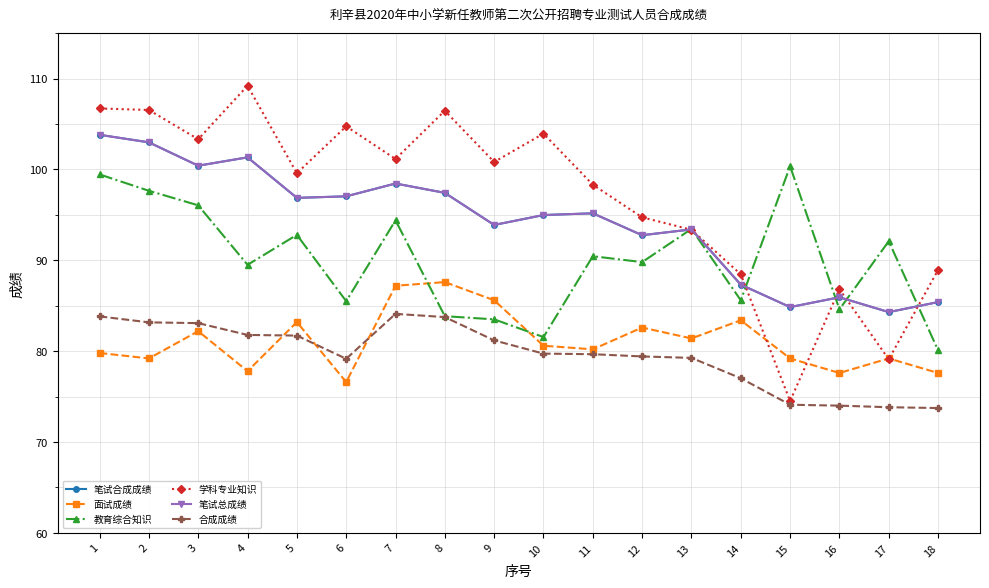

Between 2 and 14, which series saw the biggest shift?

学科专业知识